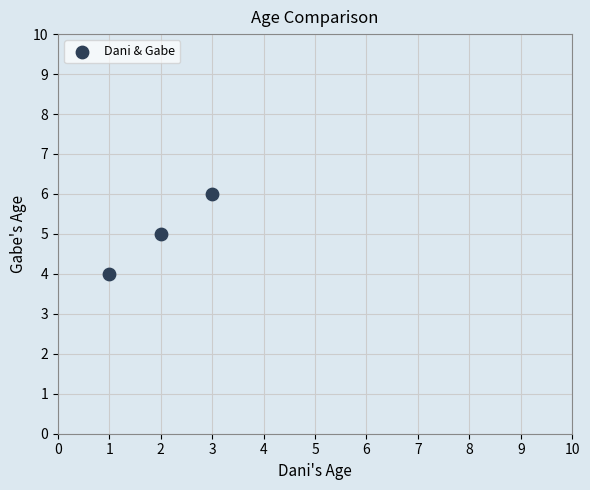

What is the average Y value?

5